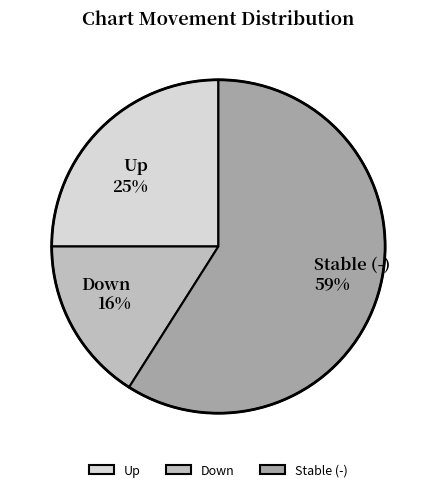

Which slice is the largest?

Stable (-)